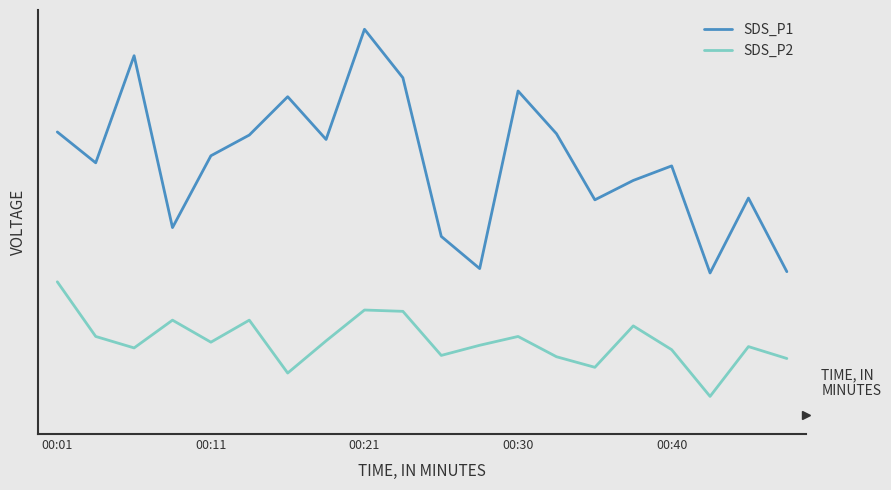

Reading left to right, transcribe all the data shown in this chart.

SDS_P1: 16.0	15.3	17.7	13.8	15.4	15.9	16.8	15.8	18.3	17.2	13.6	12.9	16.9	15.9	14.4	14.9	15.2	12.8	14.5	12.8
SDS_P2: 12.6	11.3	11.1	11.7	11.2	11.7	10.5	11.2	11.9	11.9	10.9	11.1	11.3	10.9	10.6	11.6	11.0	10.0	11.1	10.8